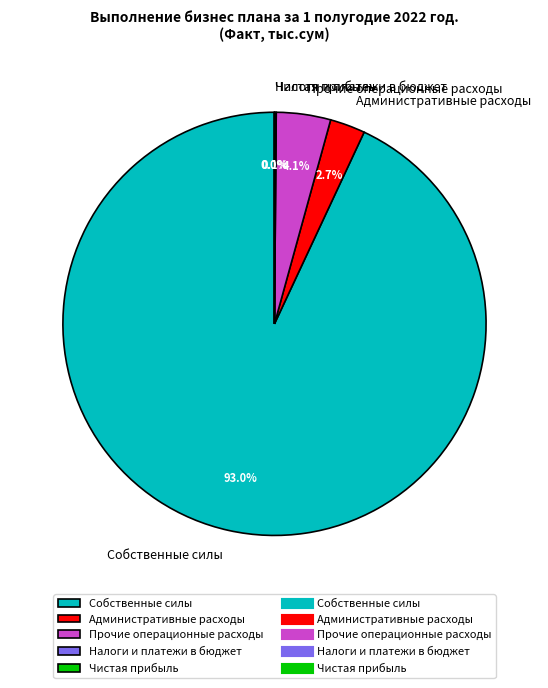

What percentage is NOT represented by Прочие операционные расходы?

95.9%